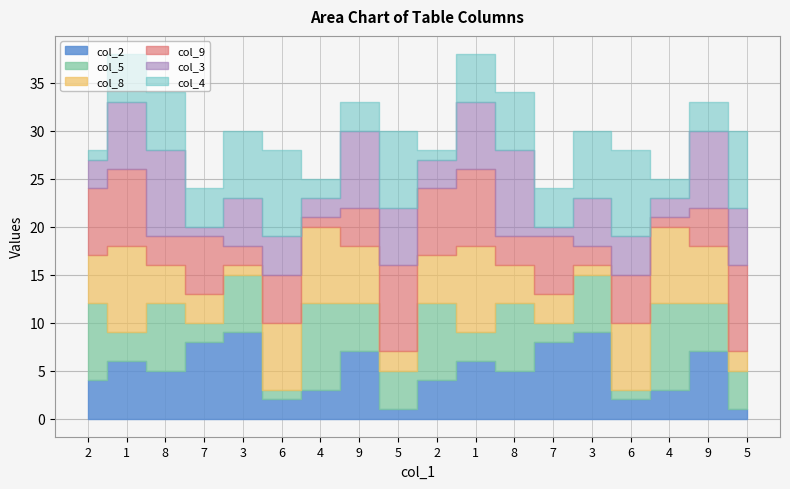

True or false: col_5 has a value of 2 at 9.

False